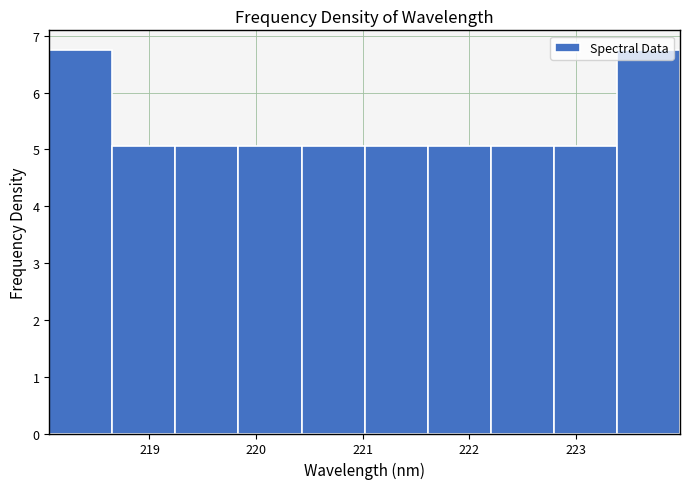

Reading left to right, transcribe this chart: for each bar, give the range it covers on the x-axis and its height. Neither the bar edges nor the heights are printed on the chart, so give them approximately, as read against the axes.

218.1 to 218.7: 6.8
218.7 to 219.2: 5.1
219.2 to 219.8: 5.1
219.8 to 220.4: 5.1
220.4 to 221.0: 5.1
221.0 to 221.6: 5.1
221.6 to 222.2: 5.1
222.2 to 222.8: 5.1
222.8 to 223.4: 5.1
223.4 to 224.0: 6.8